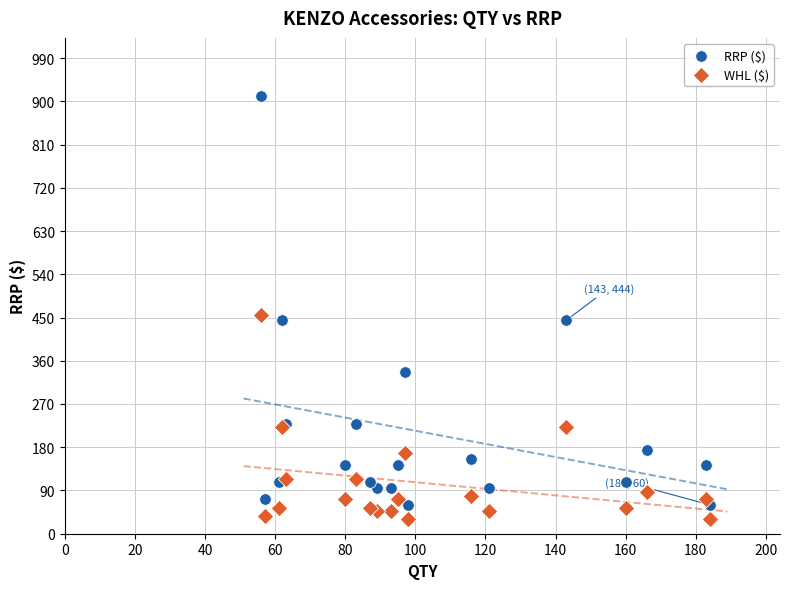

Which series has the widest spread of Y values?

RRP ($)